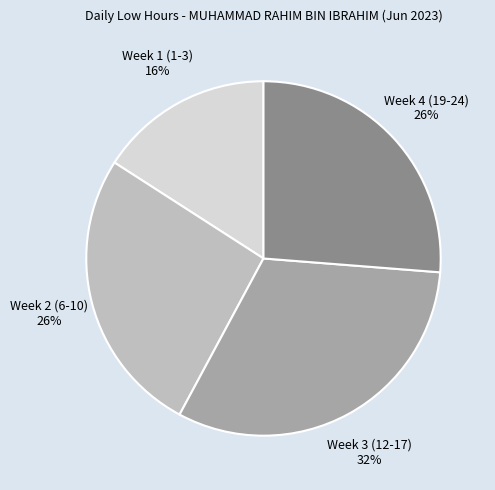

How many segments does this pie chart have?

4